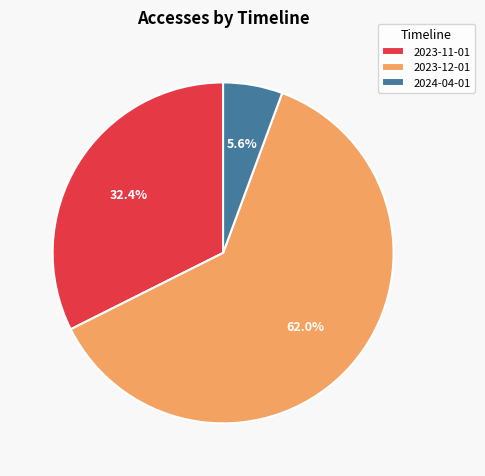

What is the smallest slice in the pie chart?

2024-04-01